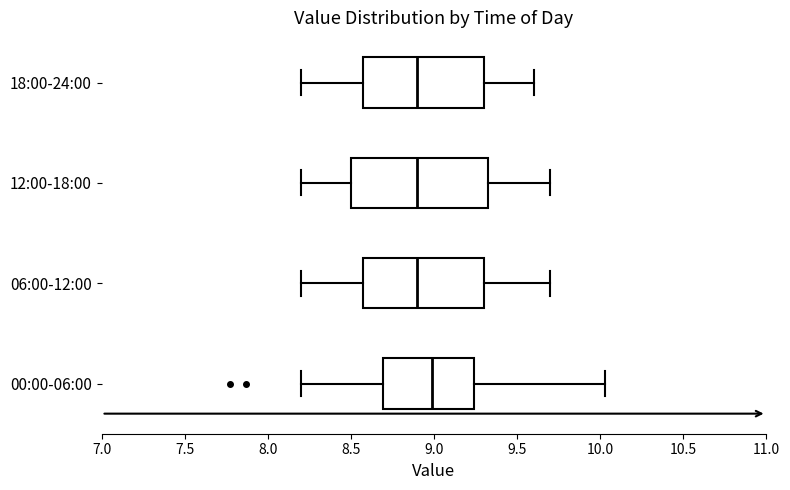

Comparing the boxes themselves (not the whiskers), which one is the widest?

12:00-18:00